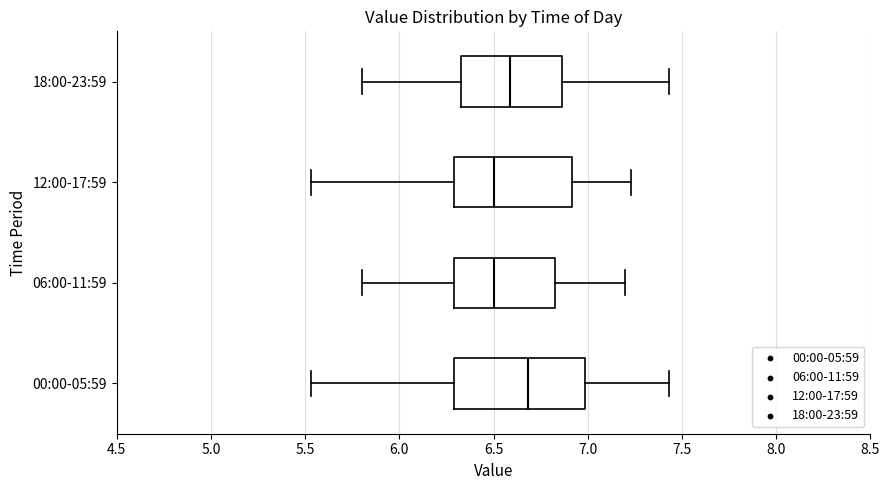

Which box has the furthest to the right median line?

00:00-05:59